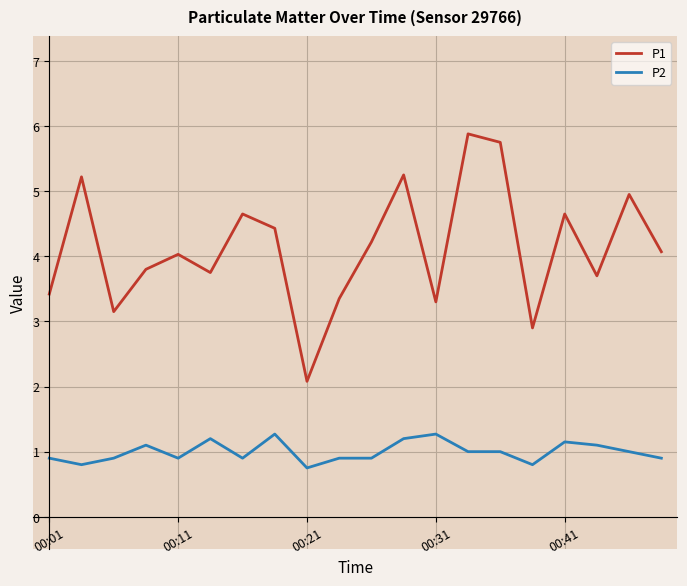

True or false: P1 and P2 intersect in this chart.

False